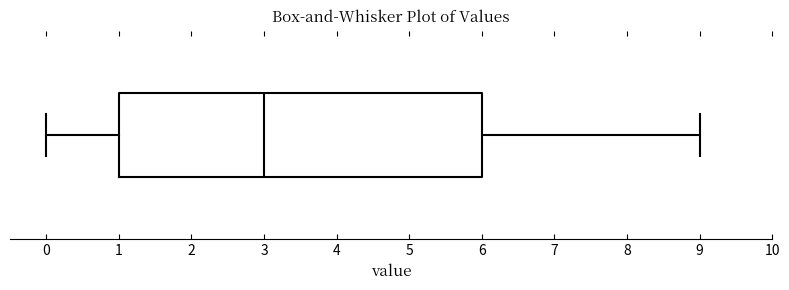

Transcribe this box plot: give where the median line is, the range the box spans, and where the two whiskers end, as read against the x-axis. The values are not printed on the chart, so give them approximately, as read against the axis.

median 3, box 1 to 6, whiskers 0 to 9